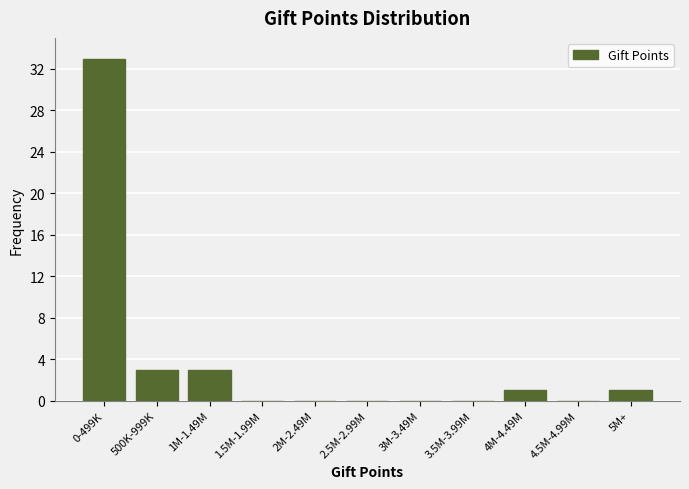

Reading left to right, what are all the values shown in this chart?

0-499K=33	500K-999K=3	1M-1.49M=3	1.5M-1.99M=0	2M-2.49M=0	2.5M-2.99M=0	3M-3.49M=0	3.5M-3.99M=0	4M-4.49M=1	4.5M-4.99M=0	5M+=1